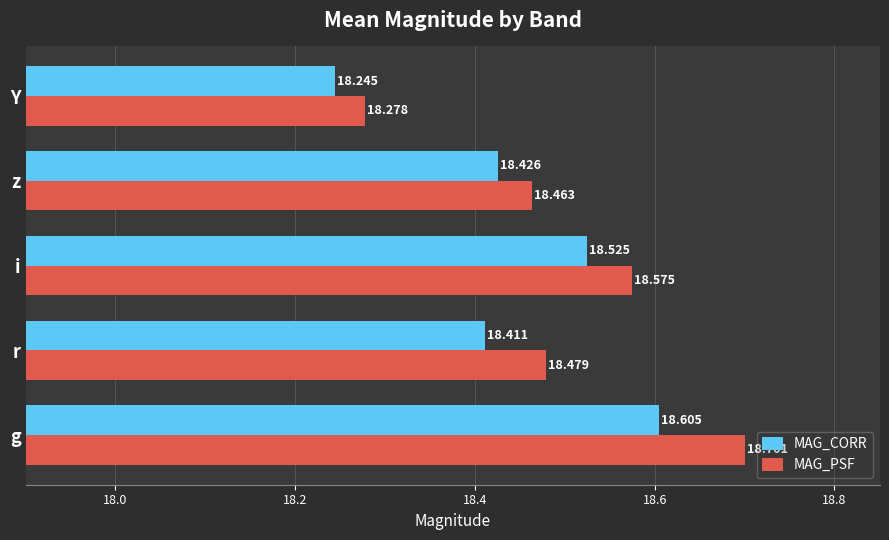

At which category does the chart reach its peak across all series?

g